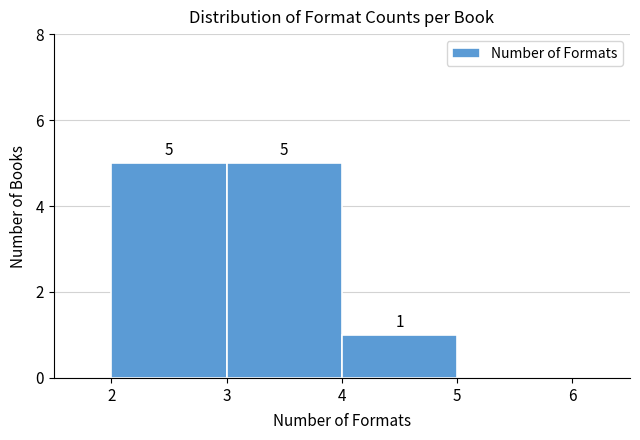

Reading left to right, list every bar in this chart as the range it spans on the x-axis followed by its height.

2 to 3: 5
3 to 4: 5
4 to 5: 1